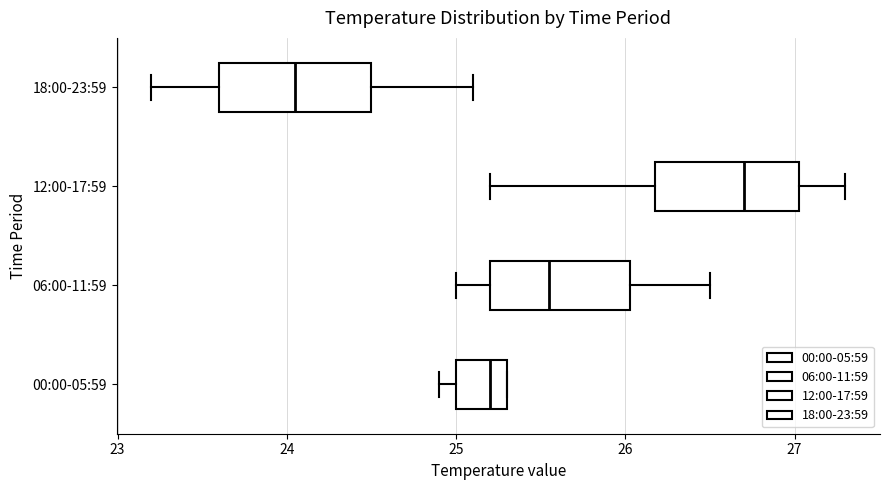

Where does the median line of the box for 00:00-05:59 sit on the x-axis? The values are not printed on the chart, so give them approximately, as read against the axis.

25.2